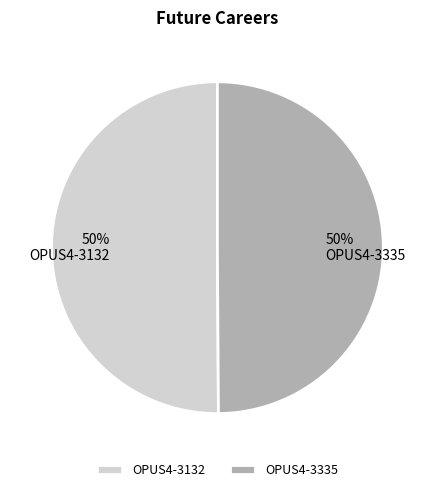

Is it true that OPUS4-3132 is 43% of the pie?

False